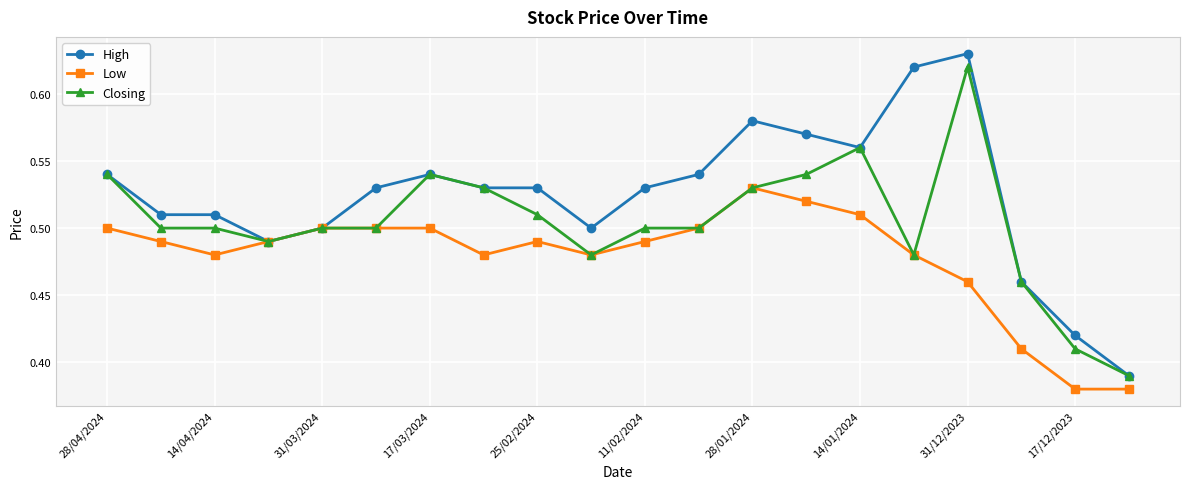

Rank the series by their average value, from lowest to highest.

Low, Closing, High